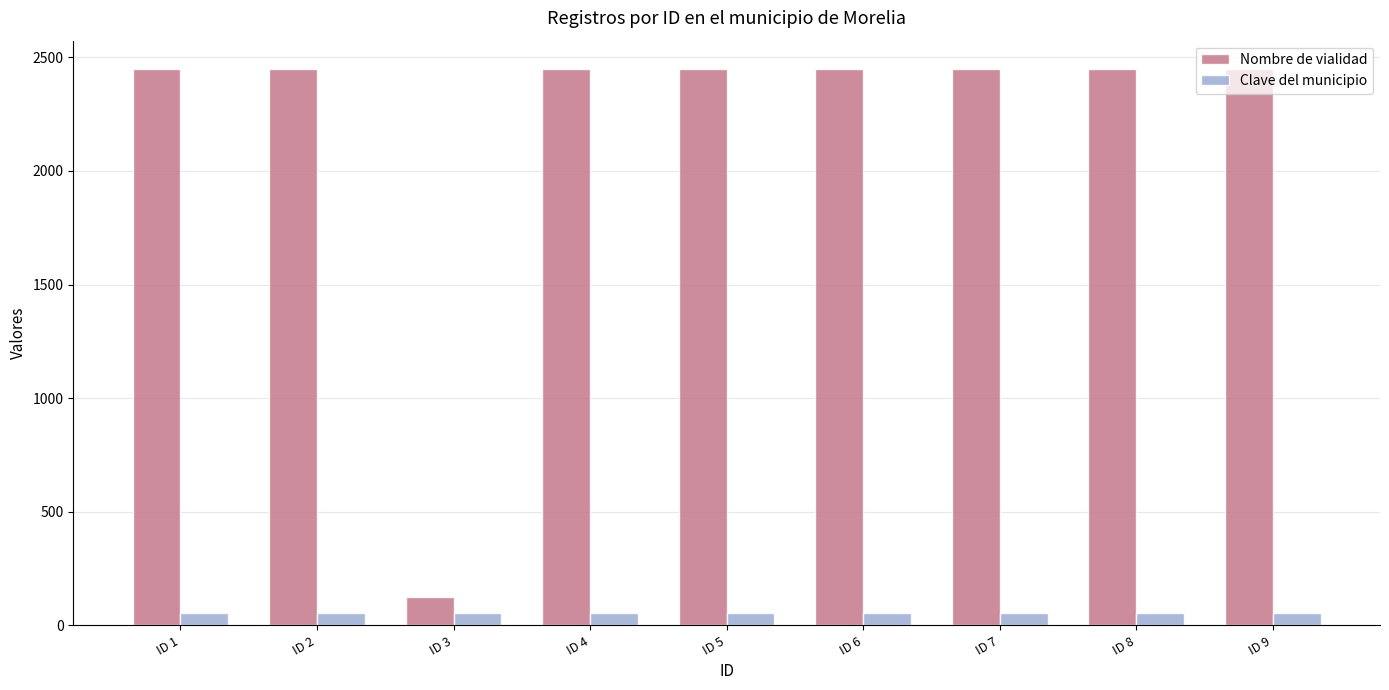

What is the value of the Nombre de vialidad bar at the 8th from the left?

2451